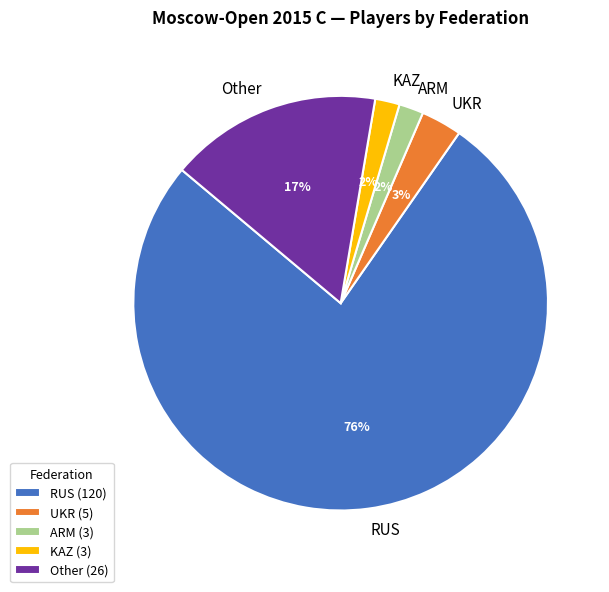

Is the sum of Other and RUS greater than half?

Yes